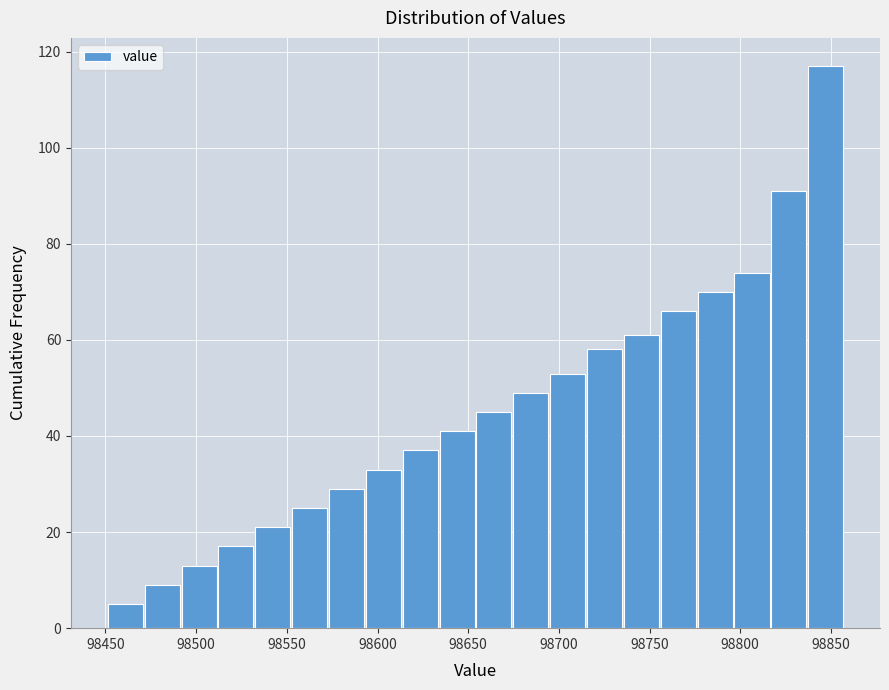

Reading left to right, list every bar in this chart as the range it spans on the x-axis followed by its height. Neither the bar edges nor the heights are printed on the chart, so give them approximately, as read against the axes.

98450 to 98470: 6
98470 to 98490: 10
98490 to 98510: 14
98510 to 98530: 18
98530 to 98550: 22
98550 to 98575: 26
98575 to 98595: 30
98595 to 98615: 34
98615 to 98635: 38
98635 to 98655: 42
98655 to 98675: 46
98675 to 98695: 50
98695 to 98715: 54
98715 to 98735: 58
98735 to 98755: 62
98755 to 98775: 66
98775 to 98795: 70
98795 to 98815: 74
98815 to 98835: 92
98835 to 98855: 118